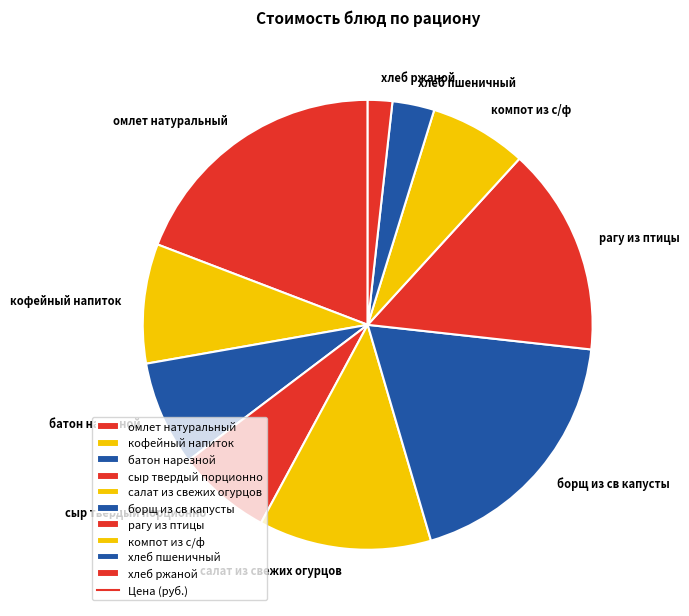

Does any single category account for the majority?

No